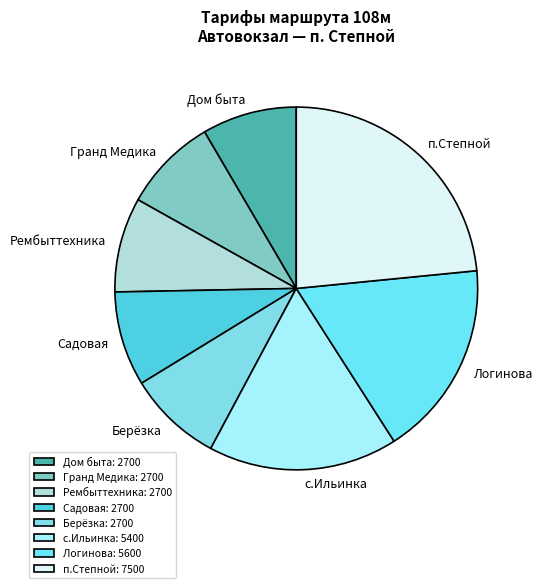

Which slice is the largest?

п.Степной